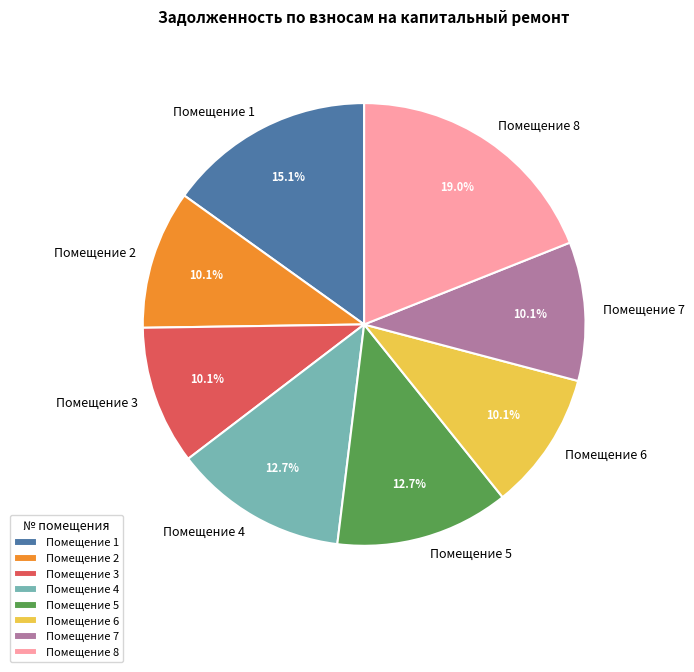

Approximately how many times larger is the value at Помещение 1 compared to Помещение 3?

1.5